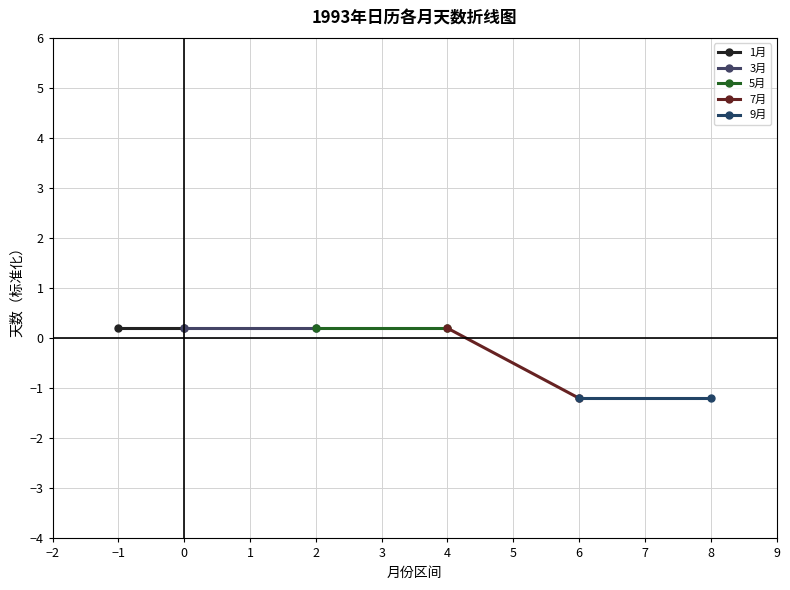

Between −3 and −2, which series saw the biggest shift?

7月